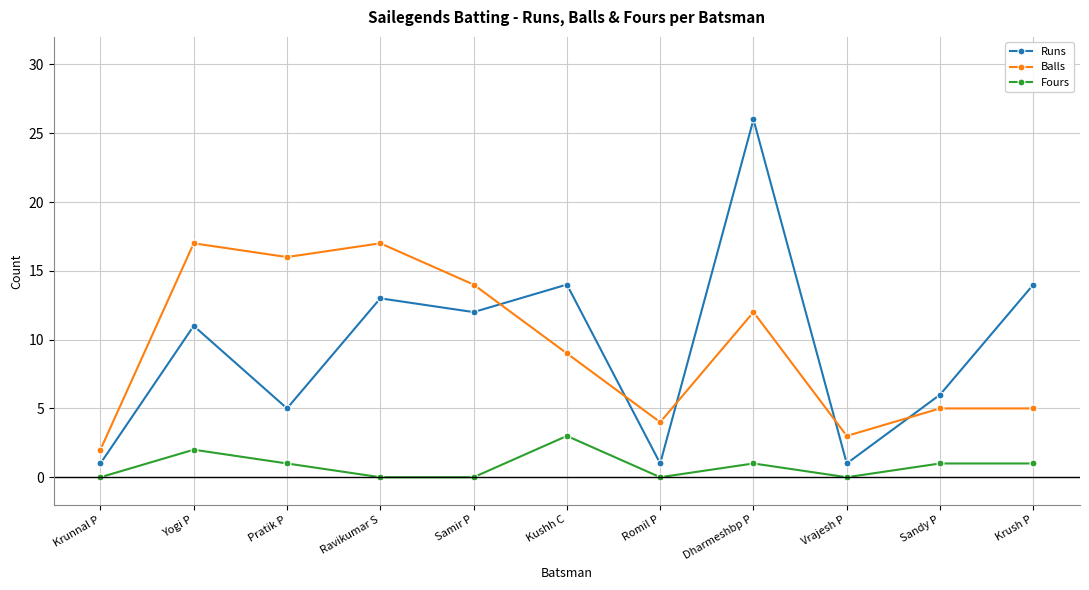

How many series are shown in this chart?

3